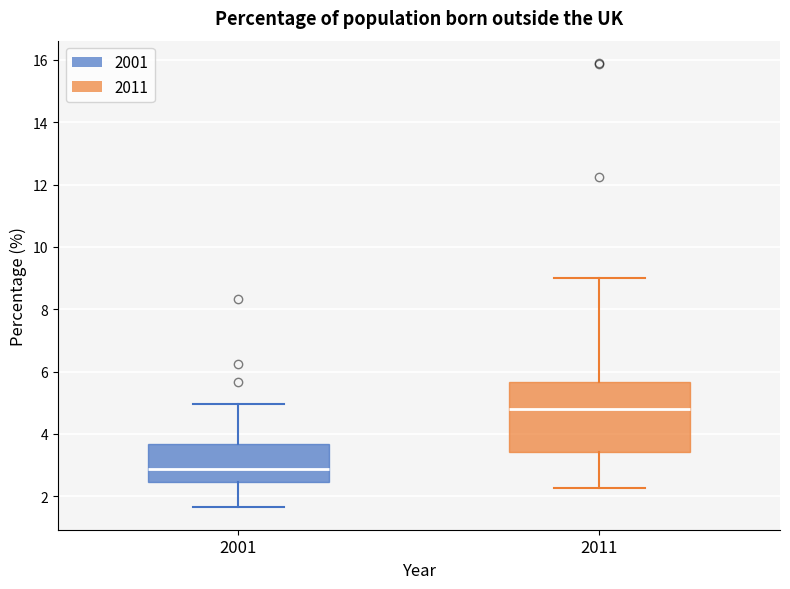

Which box's median line is the highest?

2011